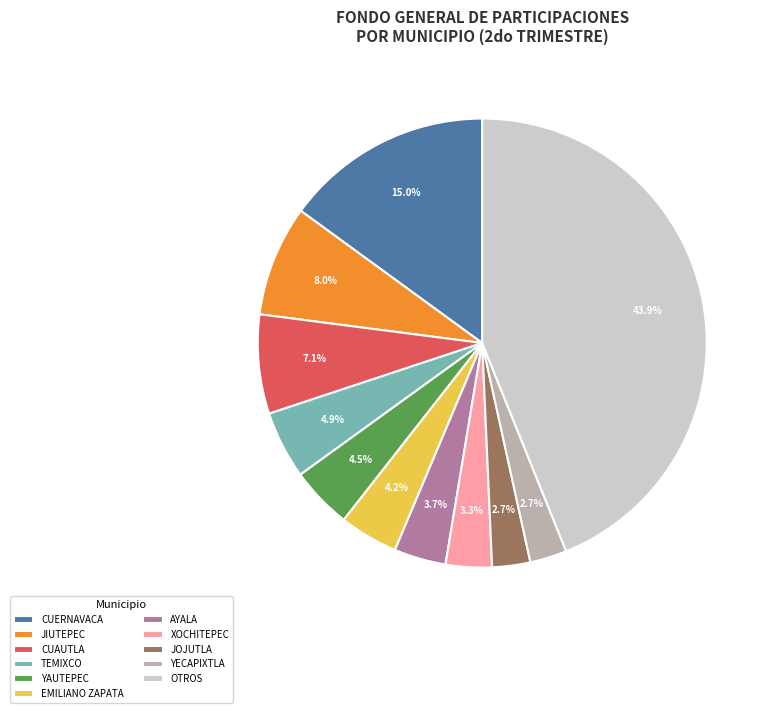

Combined, do CUAUTLA and EMILIANO ZAPATA account for over 50%?

No